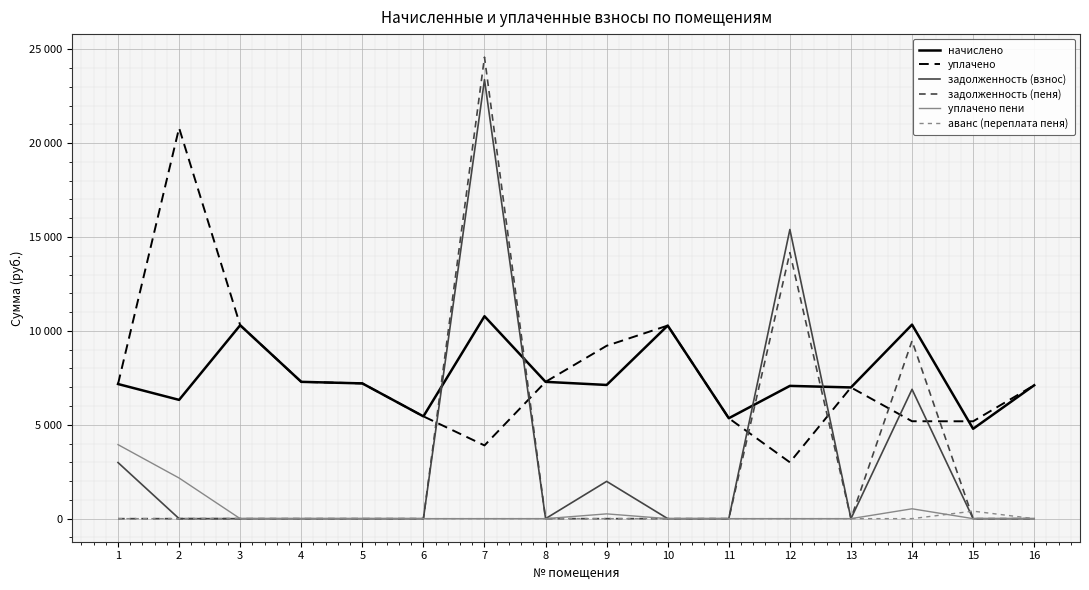

Which series has the largest total across all categories?

уплачено